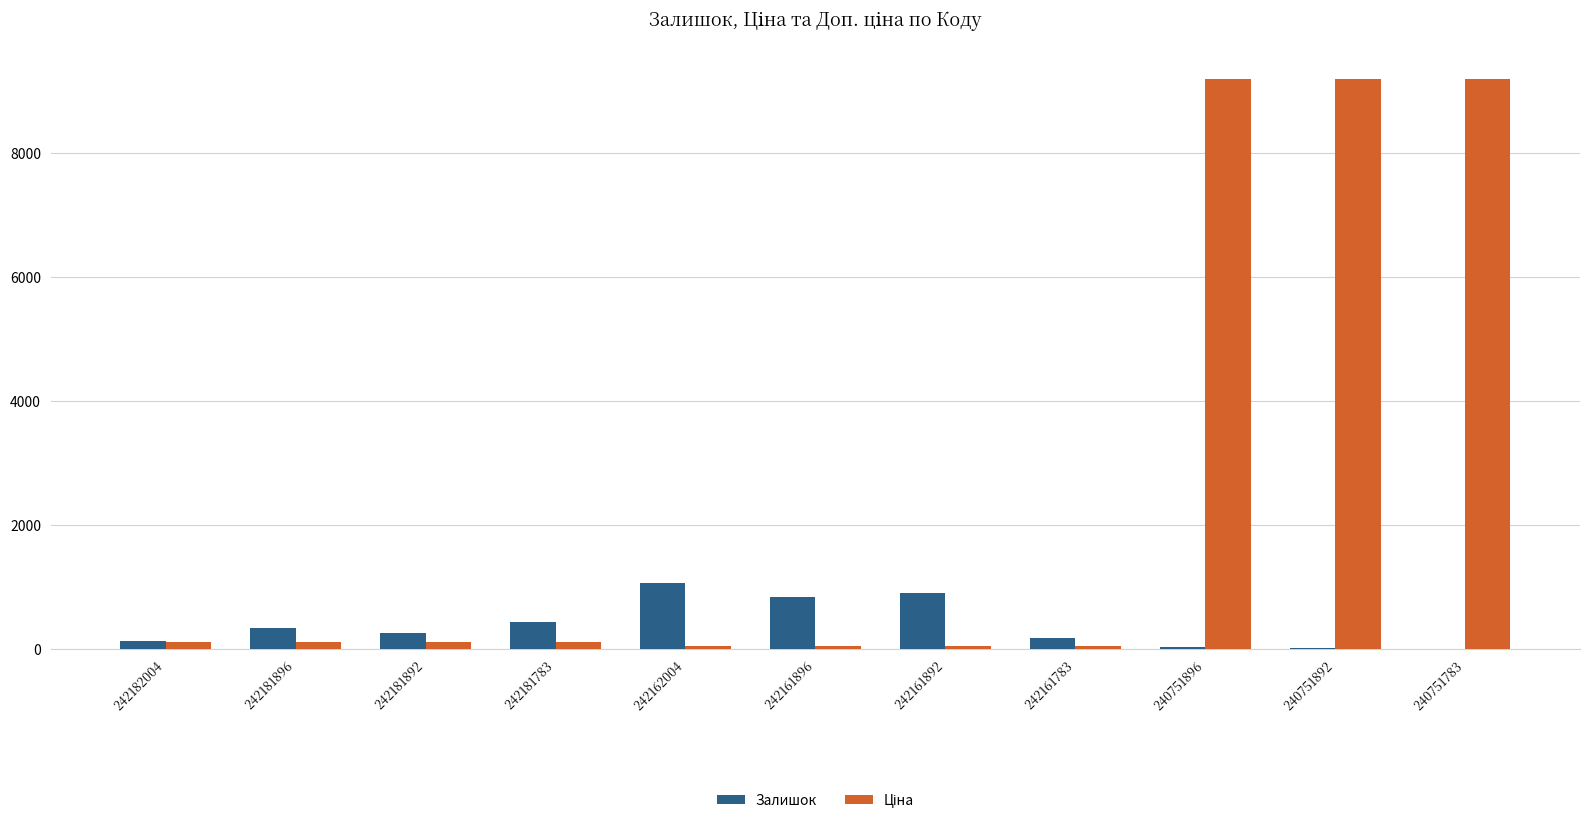

The value of Залишок at 242181892 is 263.0. True or false?

True